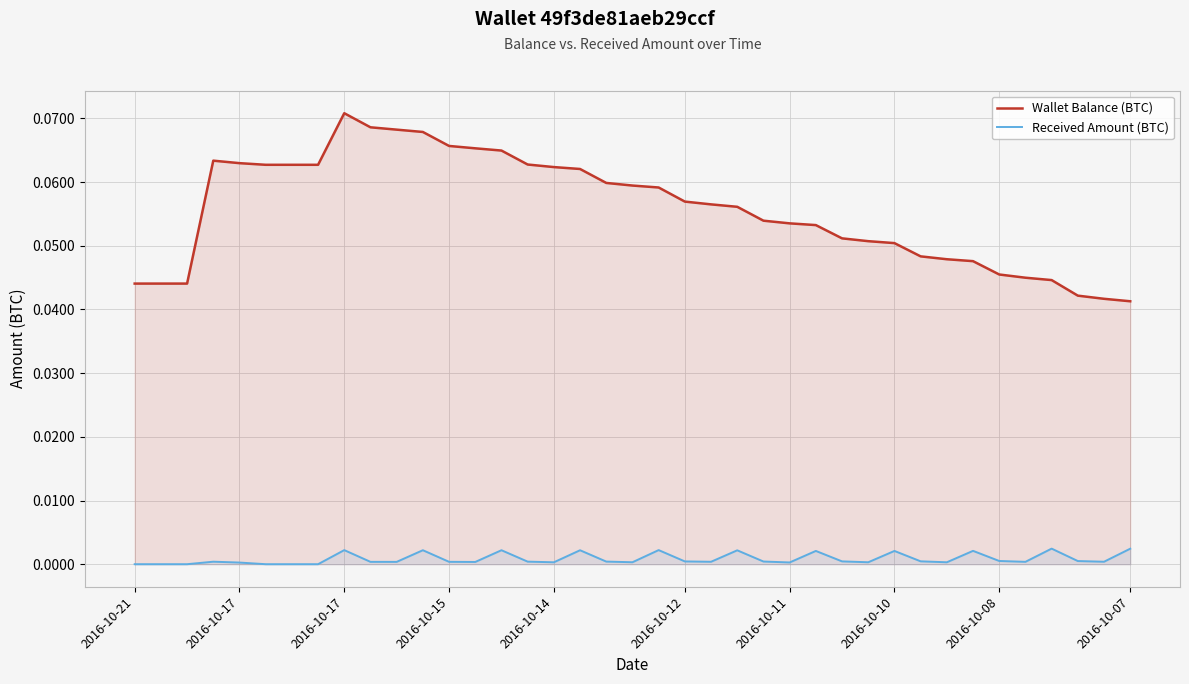

Between 14 and 32, which series saw the biggest shift?

Wallet Balance (BTC)